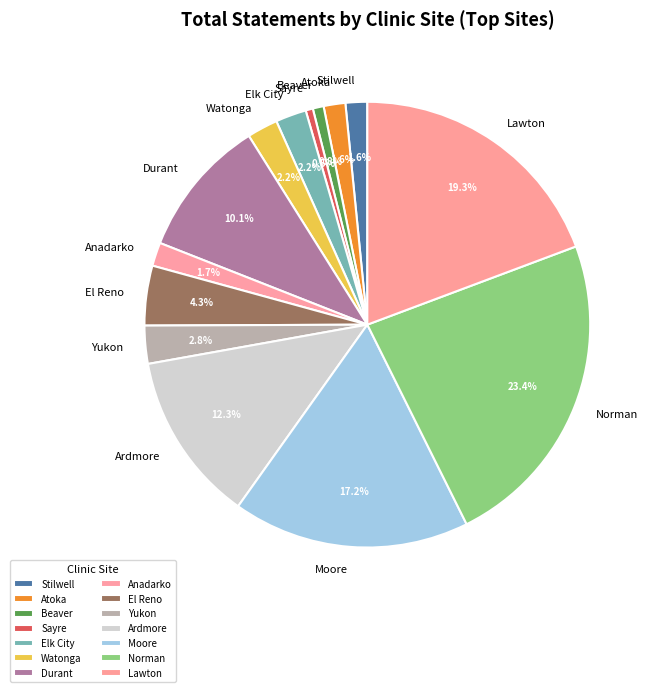

Does any single category account for the majority?

No